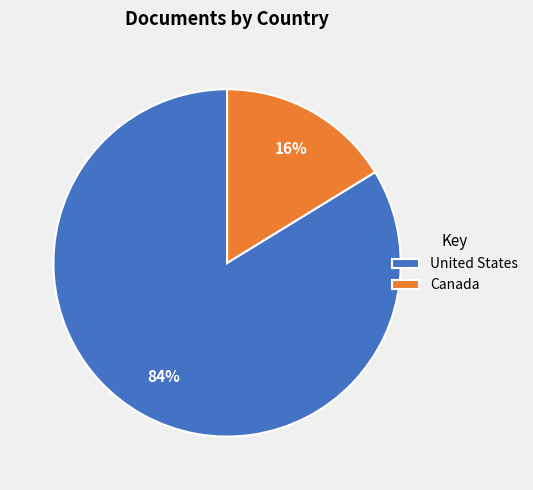

Rank the categories by value from highest to lowest.

United States, Canada